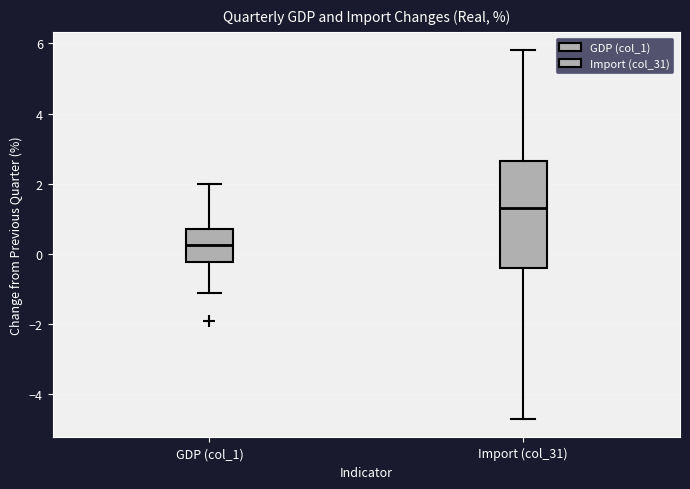

Where does the median line of the box for GDP (col_1) sit on the y-axis? The values are not printed on the chart, so give them approximately, as read against the axis.

0.2